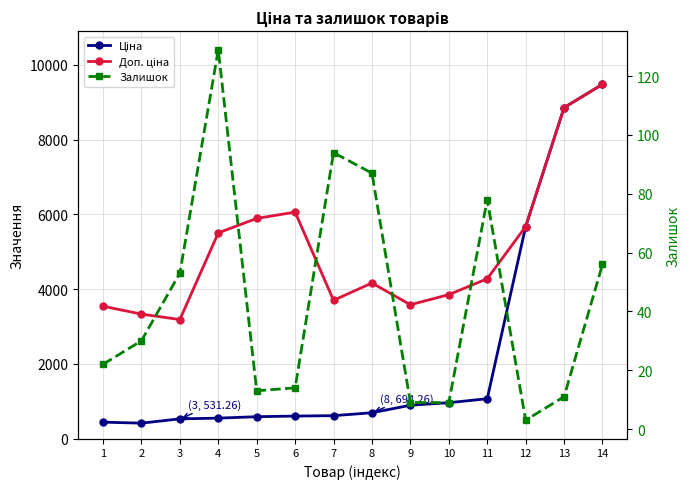

At which category does Ціна reach its first local valley?

2